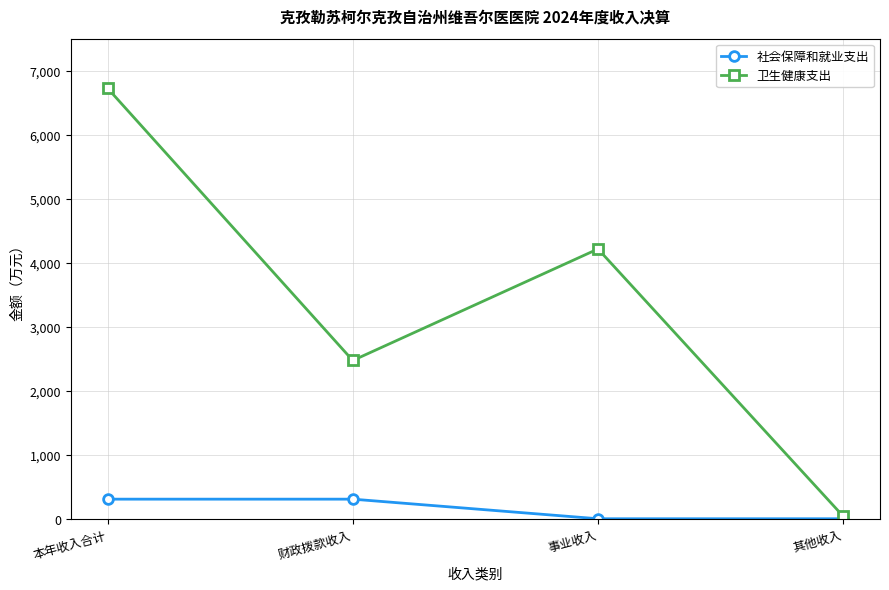

Does the chart display data point markers on the line(s)?

Yes